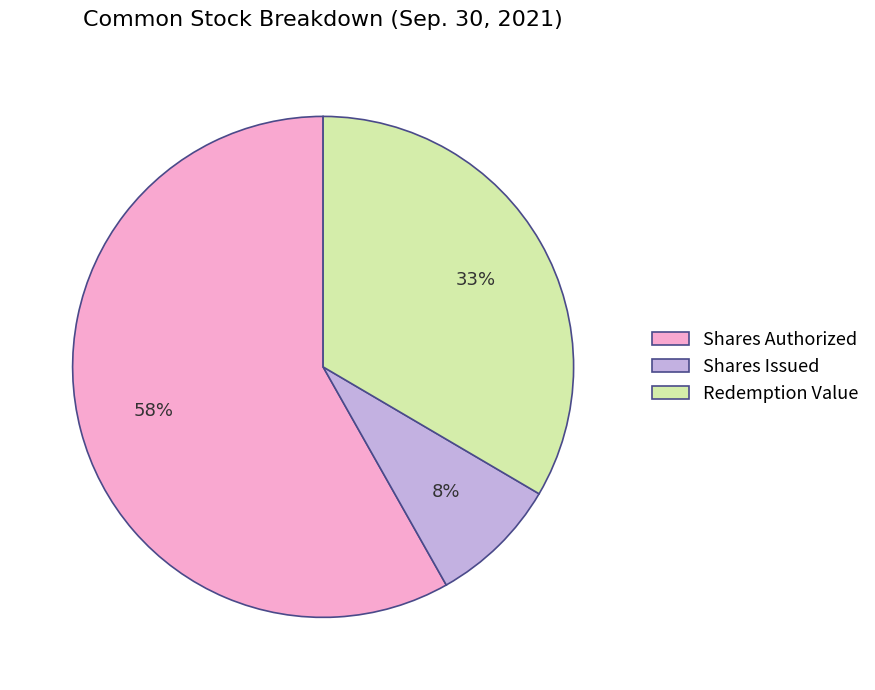

To the nearest percent, what is the average slice percentage?

33%